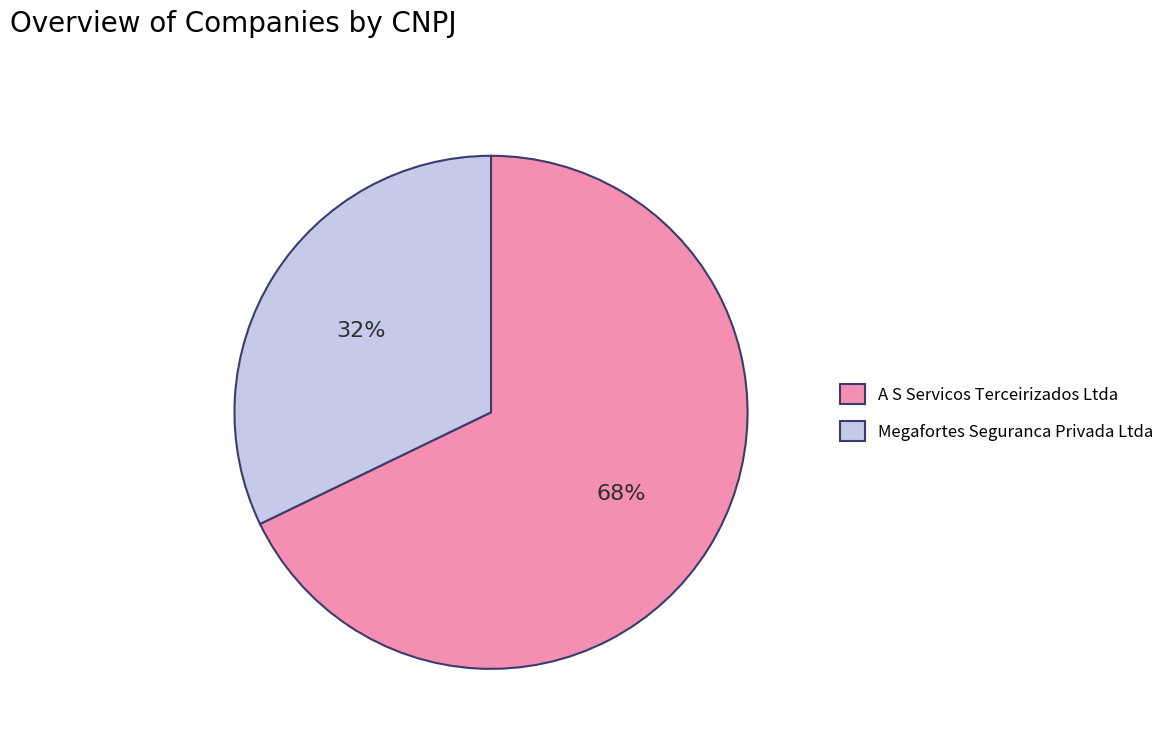

Between Megafortes Seguranca Privada Ltda and A S Servicos Terceirizados Ltda, which is larger?

A S Servicos Terceirizados Ltda